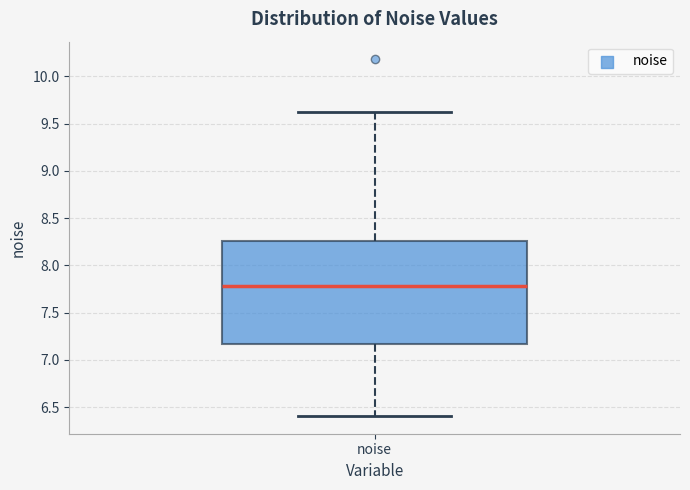

Where does the lower whisker of the box for noise end on the y-axis? The values are not printed on the chart, so give them approximately, as read against the axis.

6.40